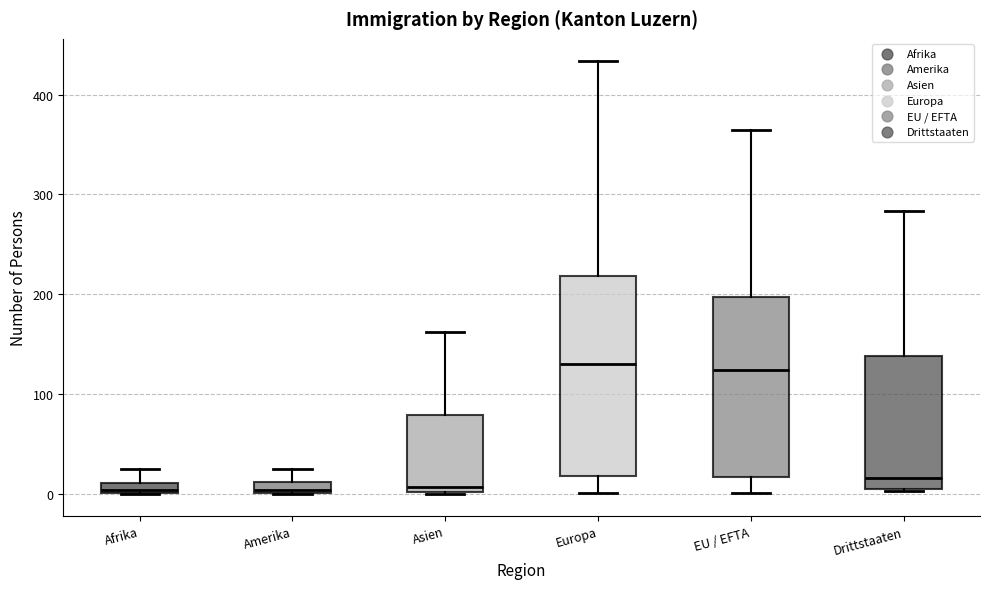

Which box is the tallest, from its lower edge to its upper edge?

Europa